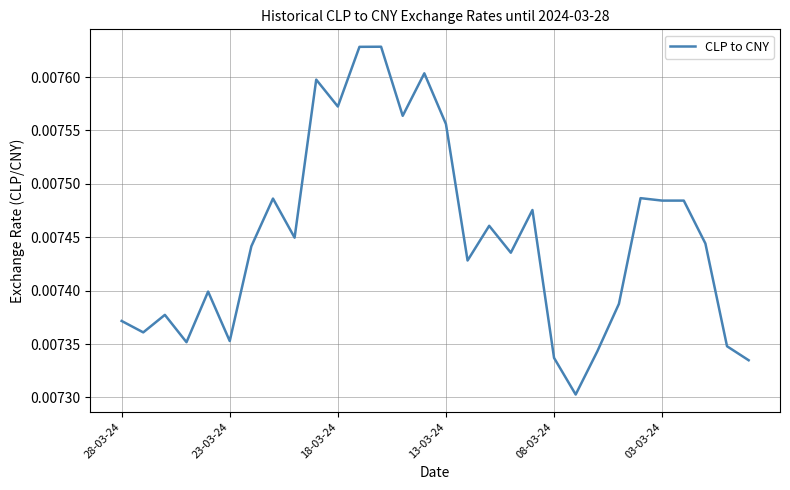

Is this an area chart (filled region under the line)?

No